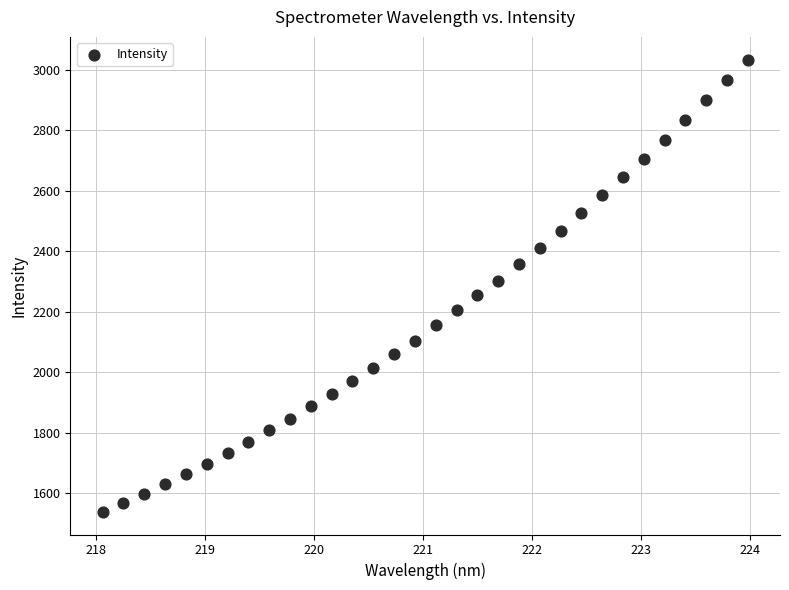

What is the range of Y values (max minus min)?

1496.8